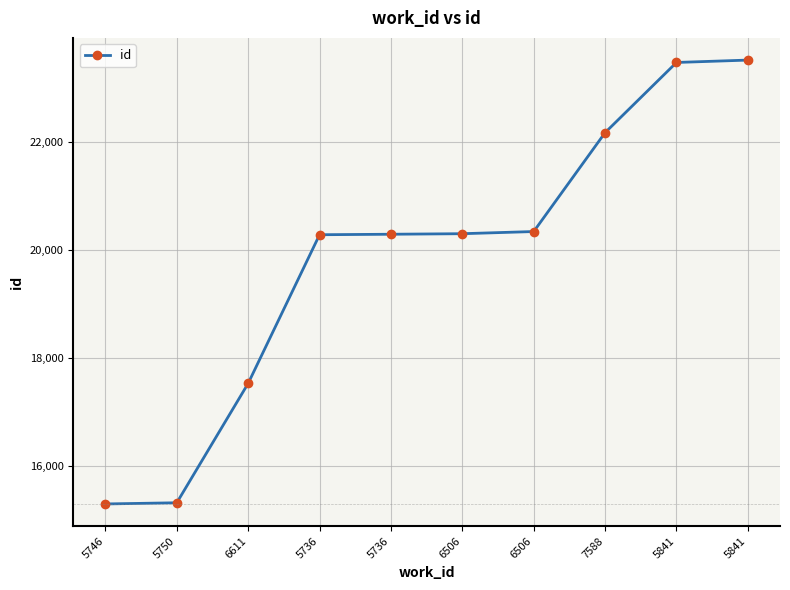

How many series are shown in this chart?

1